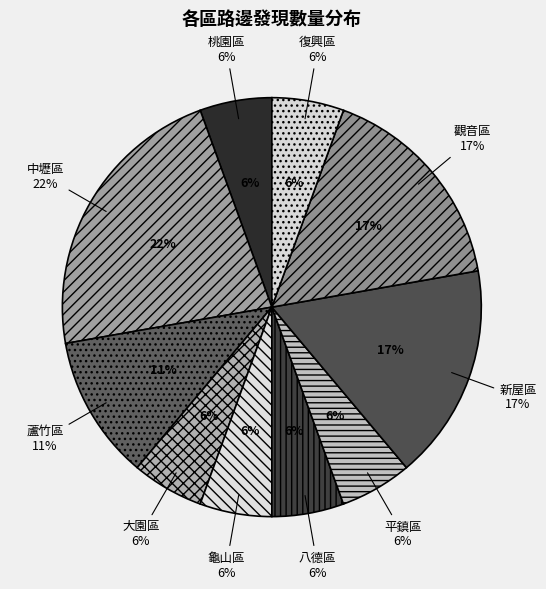

Is it true that 大園區 is 6% of the pie?

True